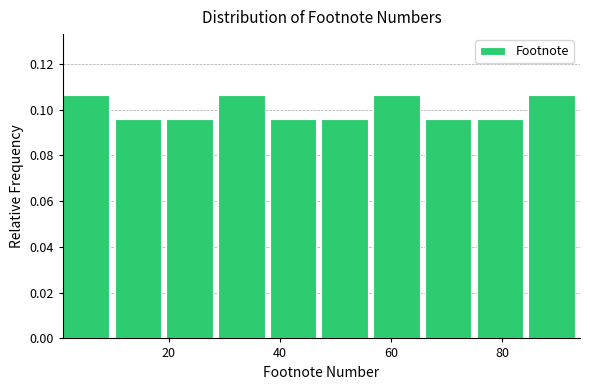

Reading left to right, transcribe this chart: for each bar, give the range it covers on the x-axis and its height. Neither the bar edges nor the heights are printed on the chart, so give them approximately, as read against the axes.

2 to 10: 0.106
10 to 20: 0.096
20 to 28: 0.096
28 to 38: 0.106
38 to 48: 0.096
48 to 56: 0.096
56 to 66: 0.106
66 to 76: 0.096
76 to 84: 0.096
84 to 94: 0.106